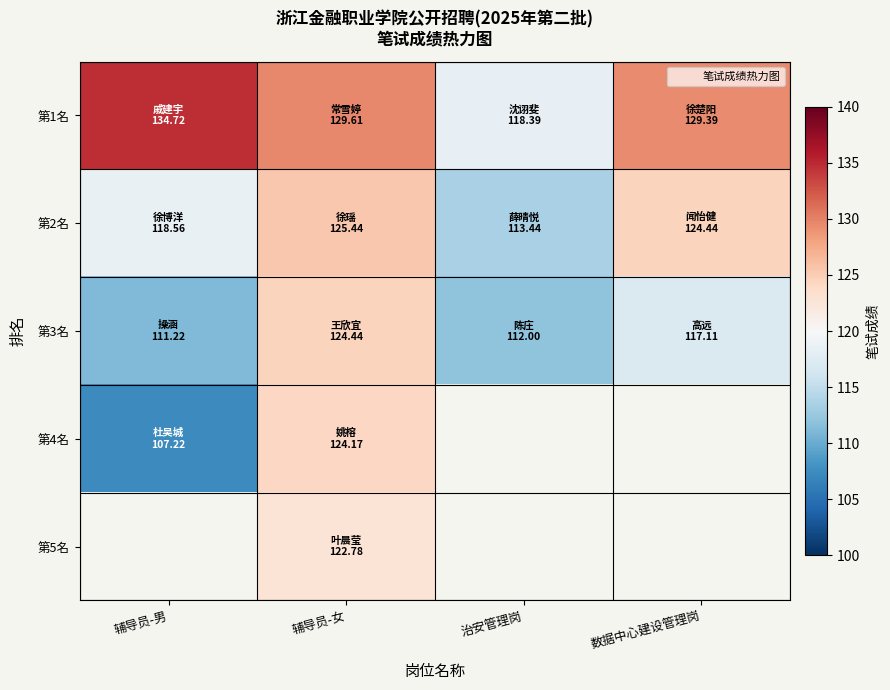

At which category does the chart reach its minimum across all series?

辅导员-男